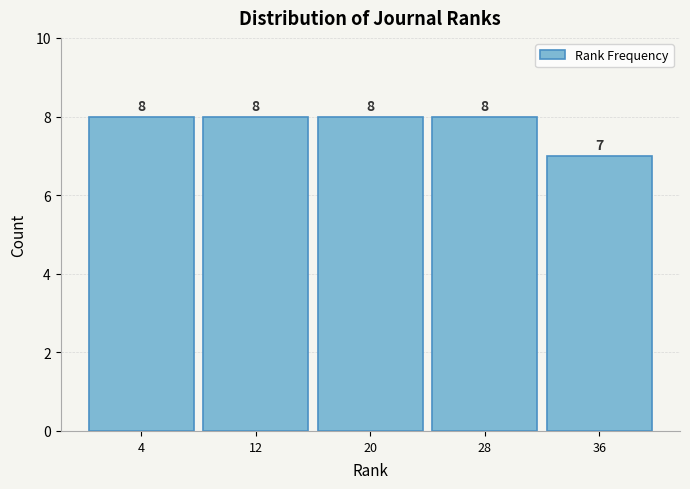

Reading right to left, transcribe all the data shown in this chart.

36=7	28=8	20=8	12=8	4=8